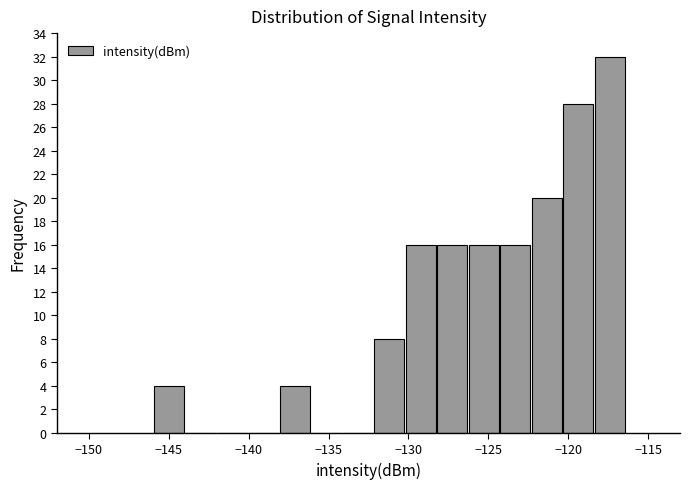

Read against the x-axis, roughly where is the centre of the tallest bar?

-117.5